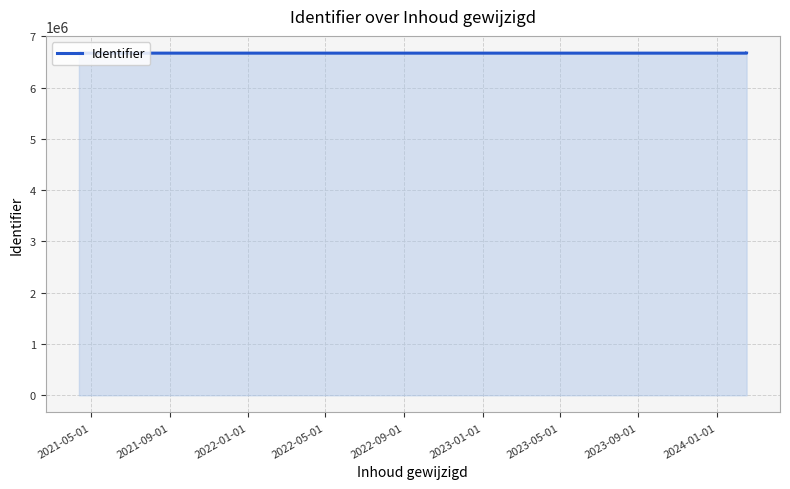

What is the change in value from 2023-01-01 to 2023-09-01?

-1286